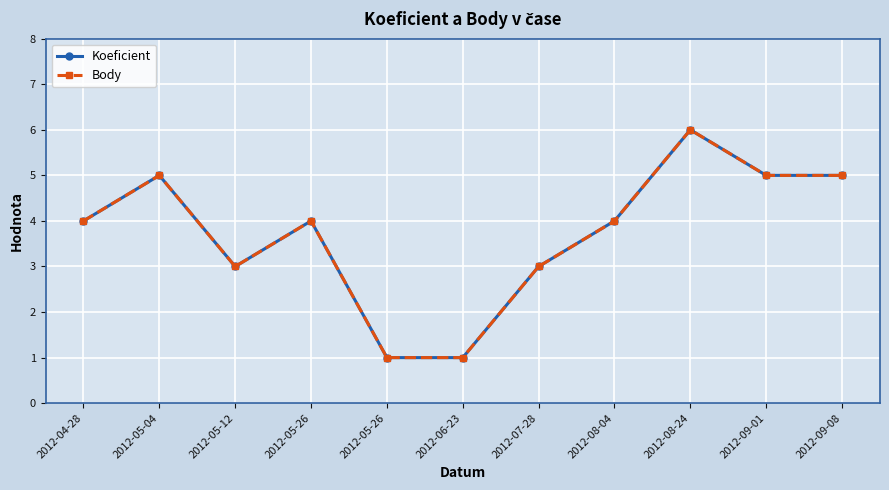

Which series has the largest total across all categories?

Koeficient